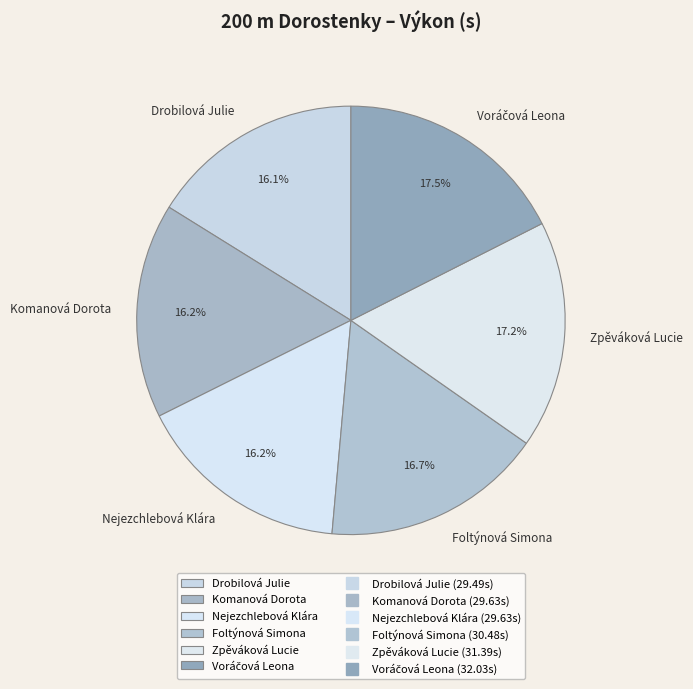

Is it true that Zpěváková Lucie is 11% of the pie?

False